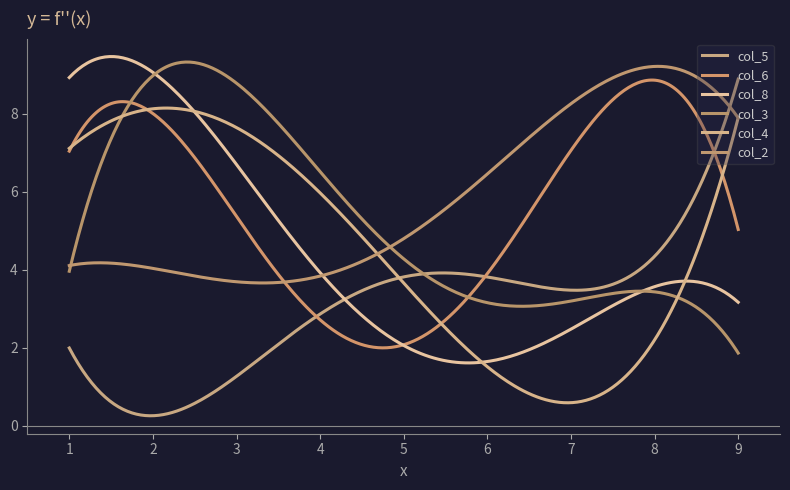

How many lines are shown in the chart?

6